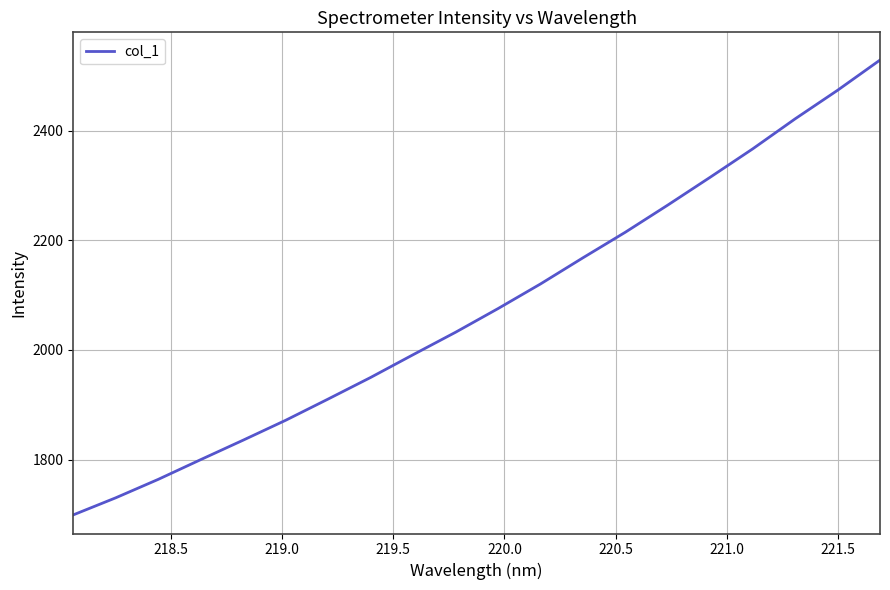

What is the minimum value shown in the chart?

1699.0